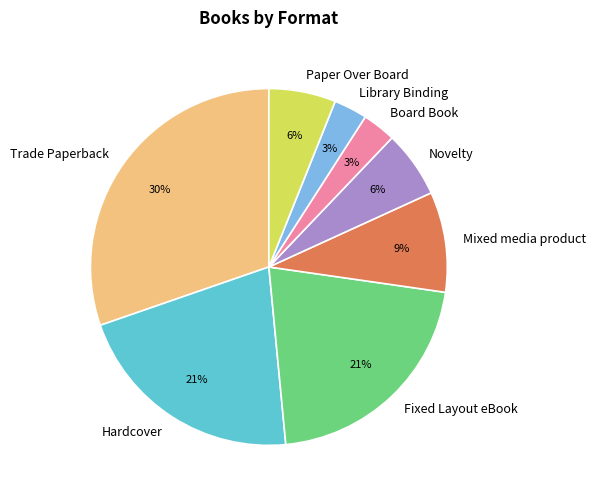

How many slices are in this pie chart?

8